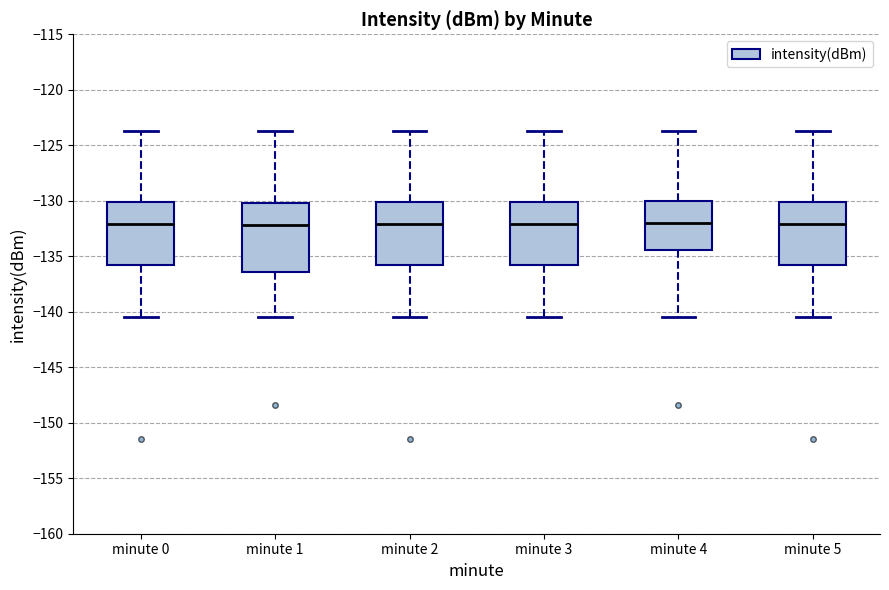

Reading left to right, read every box against the y-axis: the position of its median line, the range the box covers, and the ends of its whiskers. The values are not printed on the chart, so give them approximately, as read against the axis.

minute 0: median -132.0, box -136.0 to -130.0, whiskers -140.5 to -123.5
minute 1: median -132.0, box -136.5 to -130.0, whiskers -140.5 to -123.5
minute 2: median -132.0, box -136.0 to -130.0, whiskers -140.5 to -123.5
minute 3: median -132.0, box -136.0 to -130.0, whiskers -140.5 to -123.5
minute 4: median -132.0, box -134.5 to -130.0, whiskers -140.5 to -123.5
minute 5: median -132.0, box -136.0 to -130.0, whiskers -140.5 to -123.5